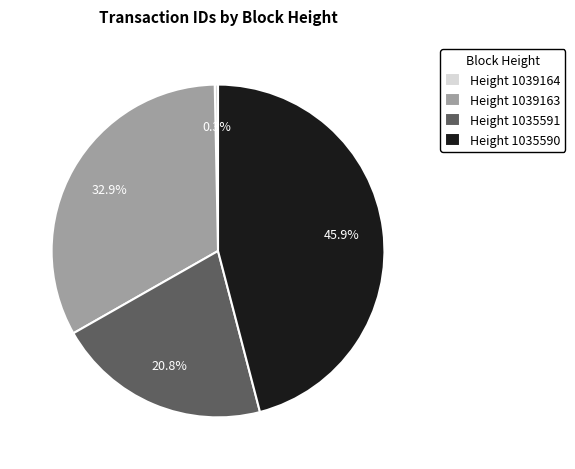

Which slice is the largest?

Height 1035590